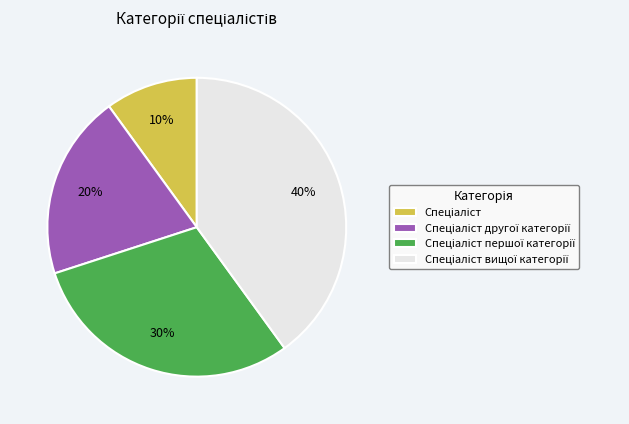

Does any single category account for the majority?

No